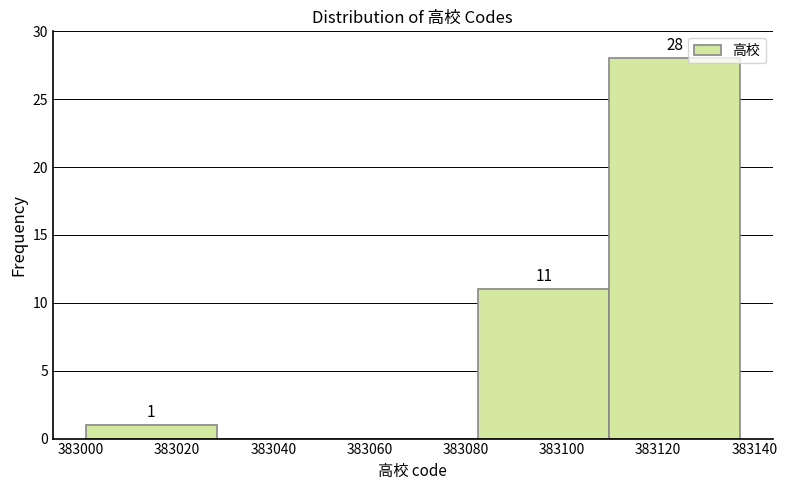

Over which range of the x-axis is the bar tallest?

383109.8 to 383137.0